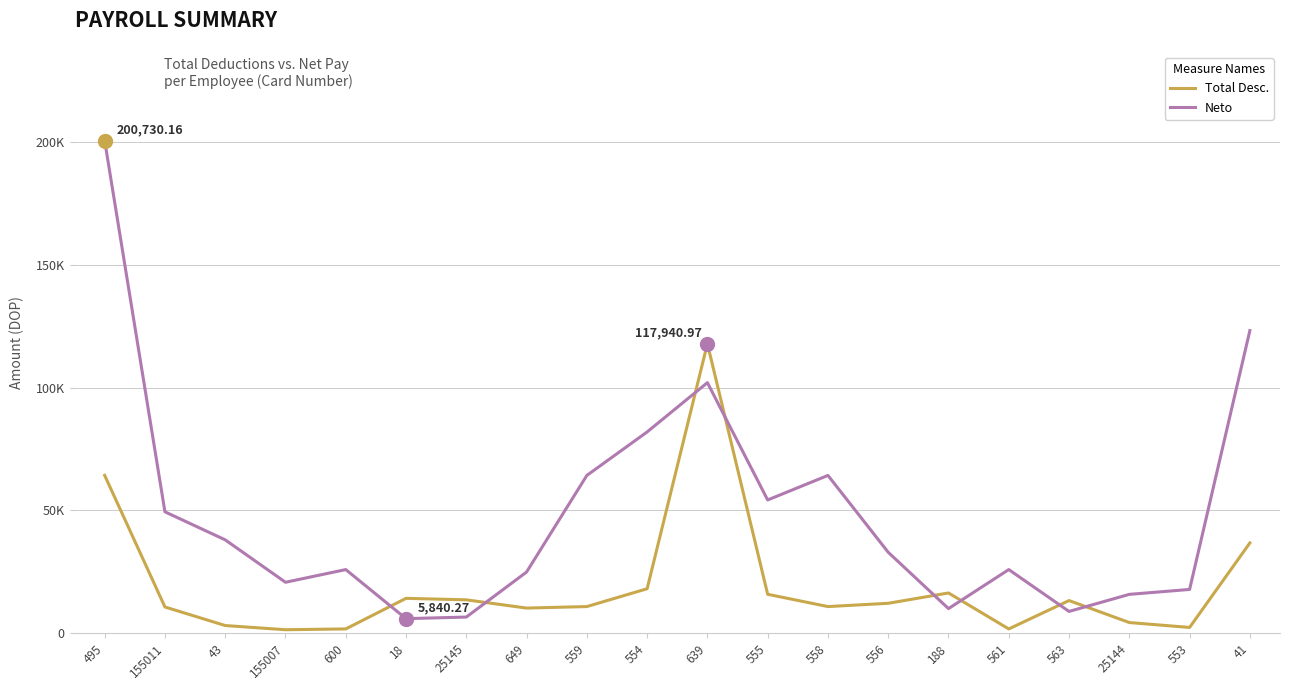

What position from the right is 25145?

14